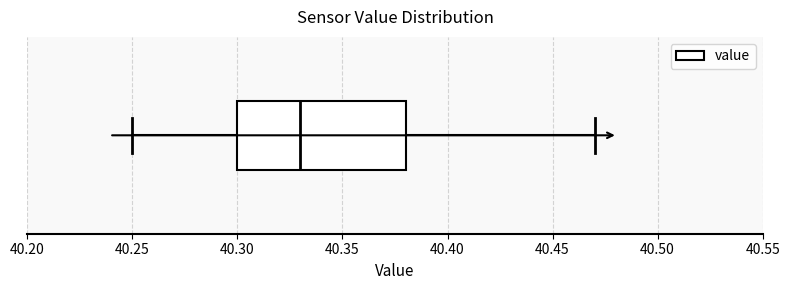

Transcribe this box plot: give where the median line is, the range the box spans, and where the two whiskers end, as read against the x-axis. The values are not printed on the chart, so give them approximately, as read against the axis.

median 40.33, box 40.30 to 40.38, whiskers 40.25 to 40.47